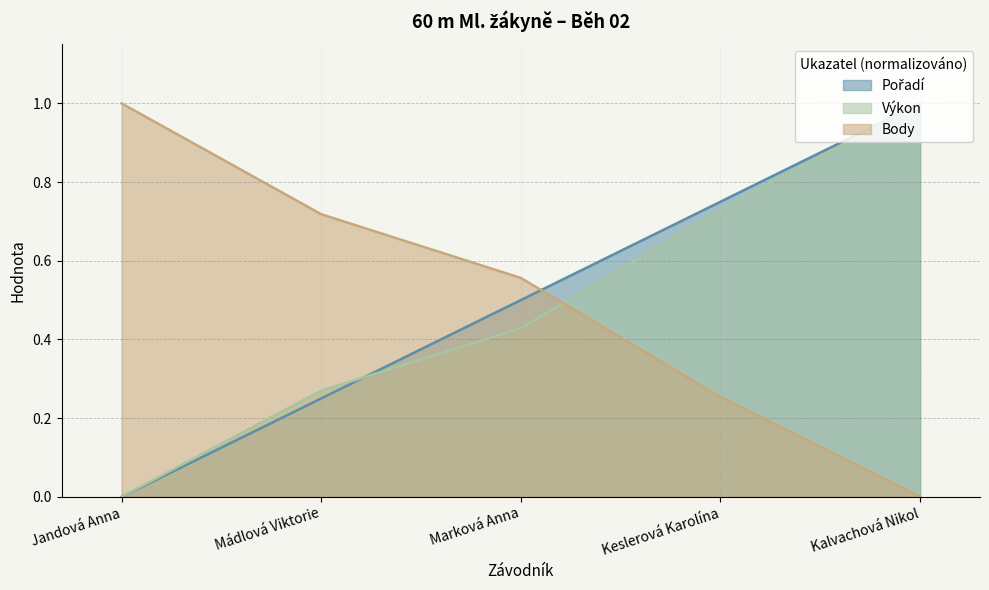

List the series in order of their overall mean, highest first.

Body, Pořadí, Výkon